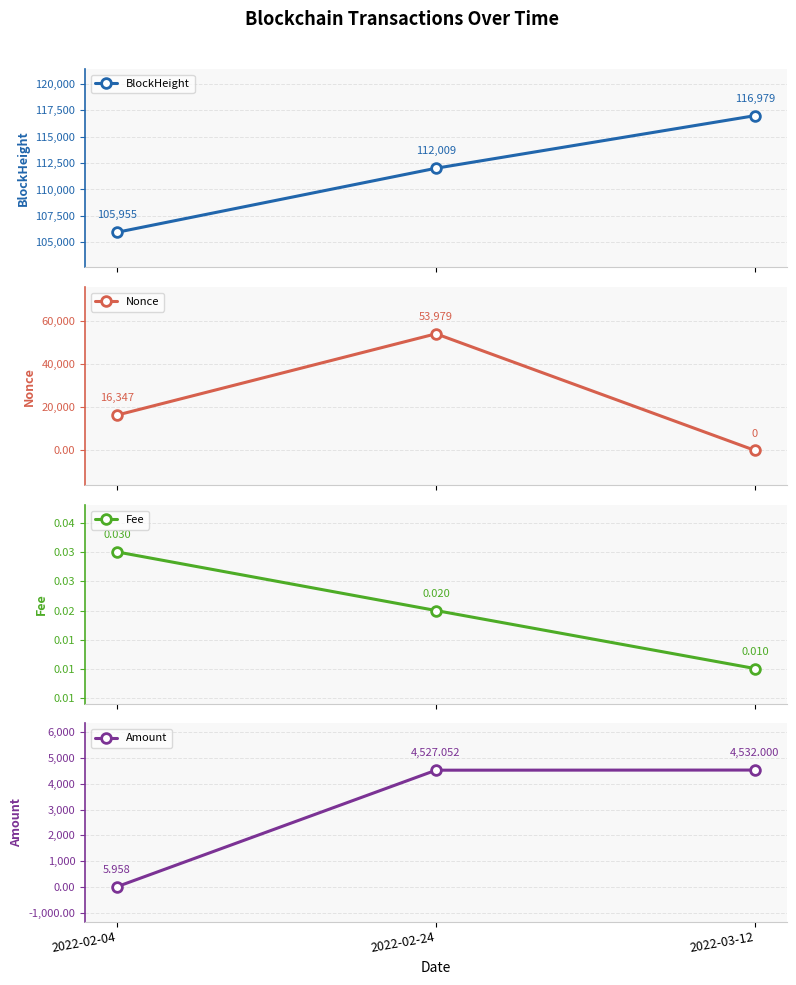

Which series has the largest total across all categories?

BlockHeight